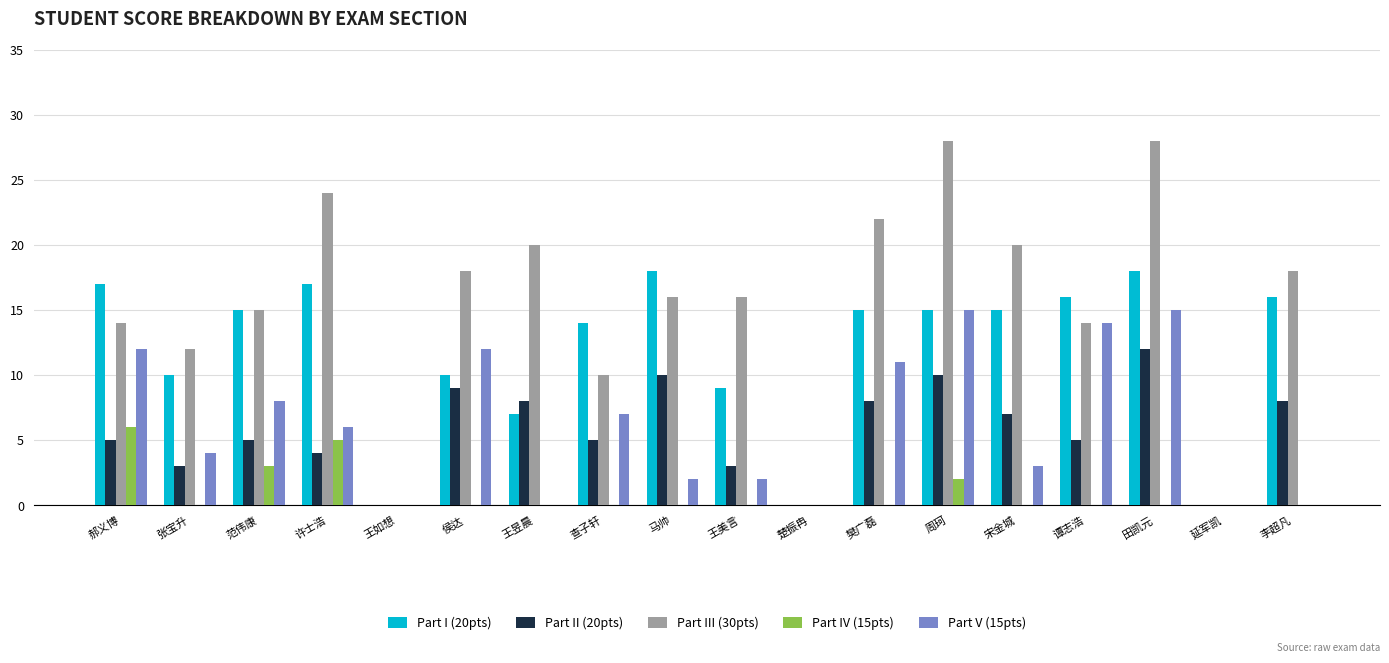

Is the value of Part IV (15pts) at 王昱晨 greater than the value of Part I (20pts) at 樊广磊?

No